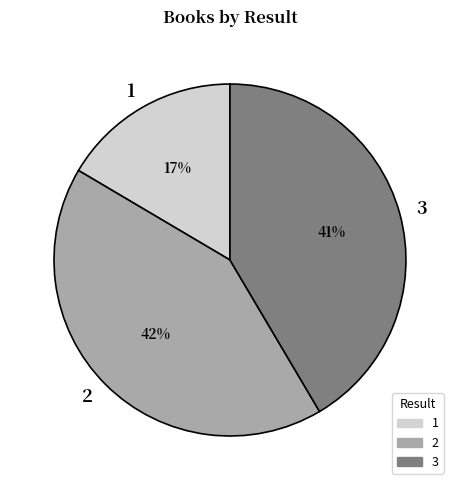

Combined, do 3 and 1 account for over 50%?

Yes